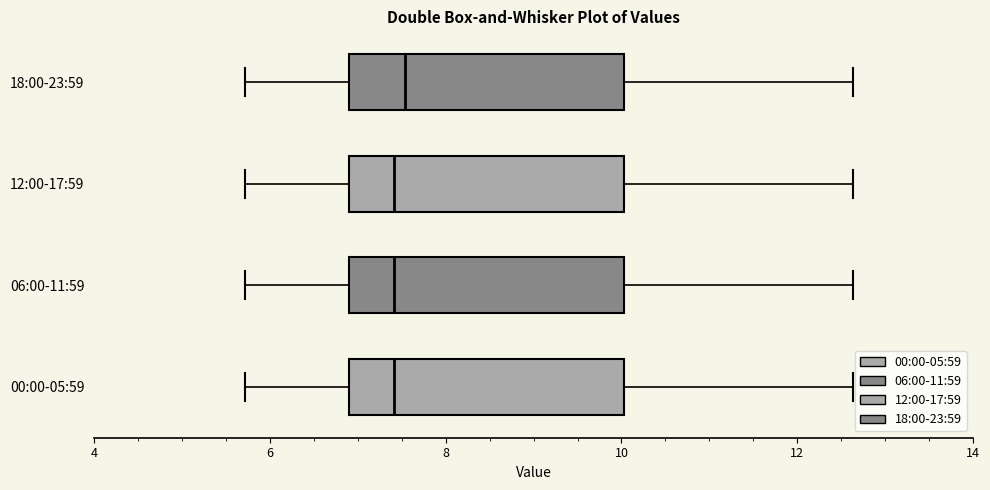

Reading bottom to top, transcribe this box plot: for each box, give where its median line is, the range the box spans, and where its two whiskers end, as read against the x-axis. The values are not printed on the chart, so give them approximately, as read against the axis.

00:00-05:59: median 7.4, box 7.0 to 10.0, whiskers 5.8 to 12.6
06:00-11:59: median 7.4, box 7.0 to 10.0, whiskers 5.8 to 12.6
12:00-17:59: median 7.4, box 7.0 to 10.0, whiskers 5.8 to 12.6
18:00-23:59: median 7.6, box 7.0 to 10.0, whiskers 5.8 to 12.6